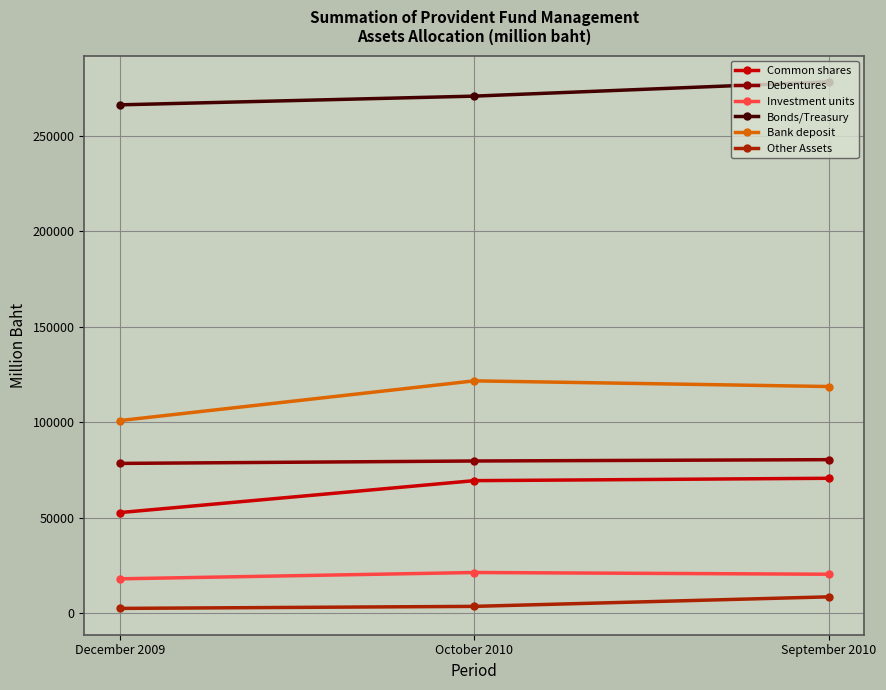

Which series has the largest total across all categories?

Bonds/Treasury